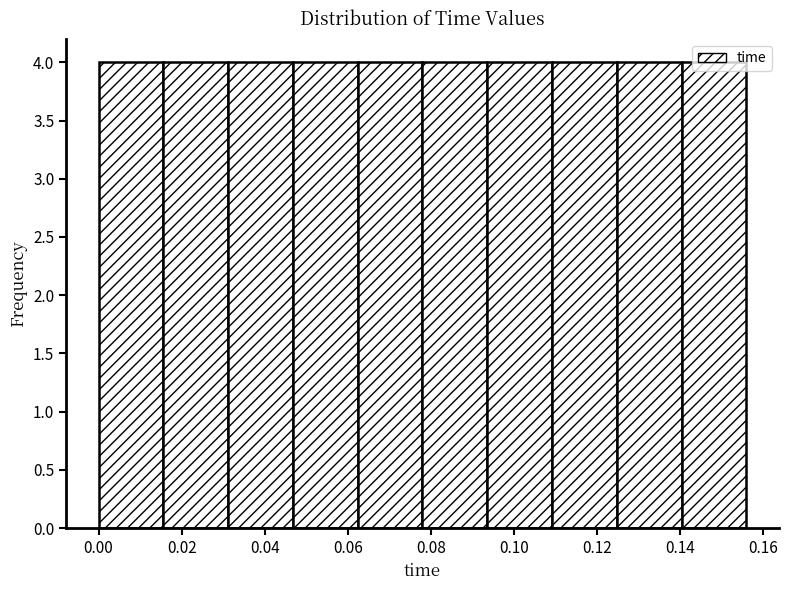

Reading left to right, list every bar in this chart as the range it spans on the x-axis followed by its height. Neither the bar edges nor the heights are printed on the chart, so give them approximately, as read against the axes.

0.000 to 0.016: 4
0.016 to 0.032: 4
0.032 to 0.046: 4
0.046 to 0.062: 4
0.062 to 0.078: 4
0.078 to 0.094: 4
0.094 to 0.110: 4
0.110 to 0.124: 4
0.124 to 0.140: 4
0.140 to 0.156: 4